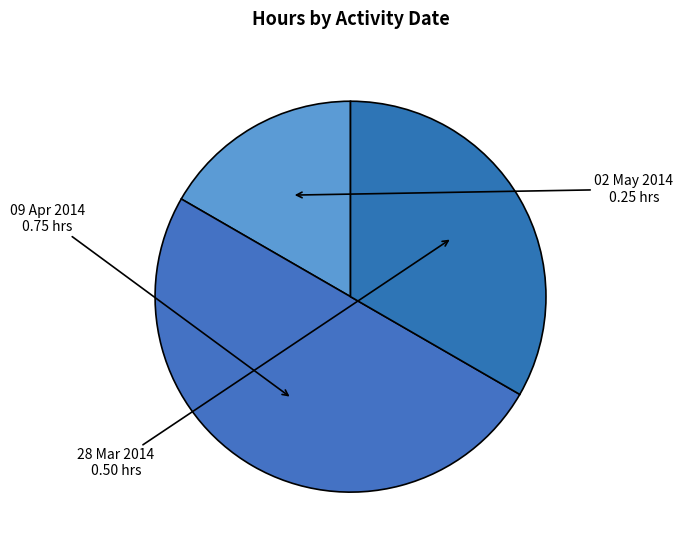

Is there a majority slice in this chart?

No